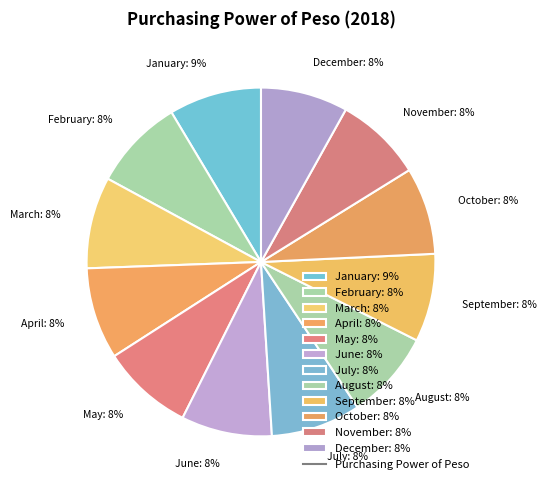

Does any single category account for the majority?

No